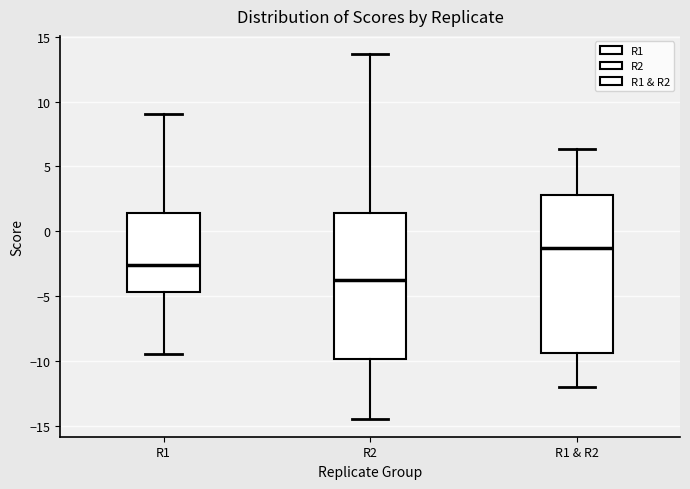

Which box's median line is the lowest?

R2